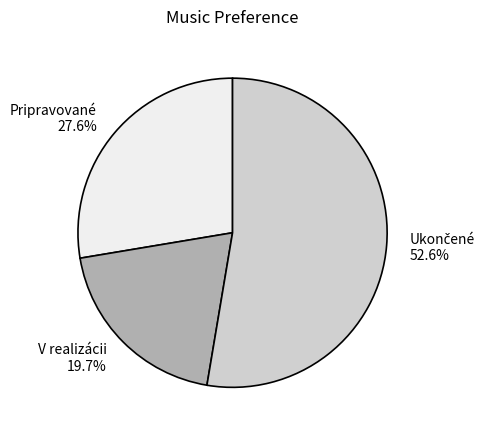

Is there any slice that represents more than half of the pie?

Yes